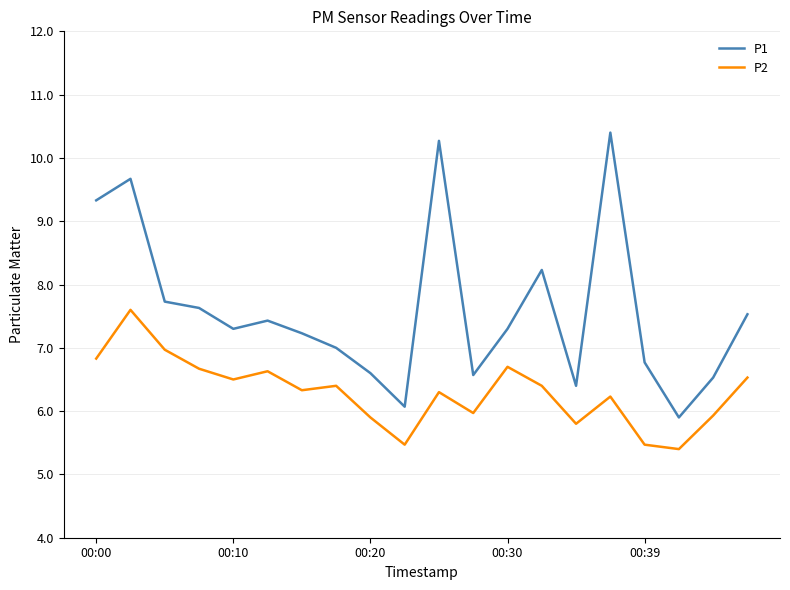

Which series has the widest spread of values?

P1